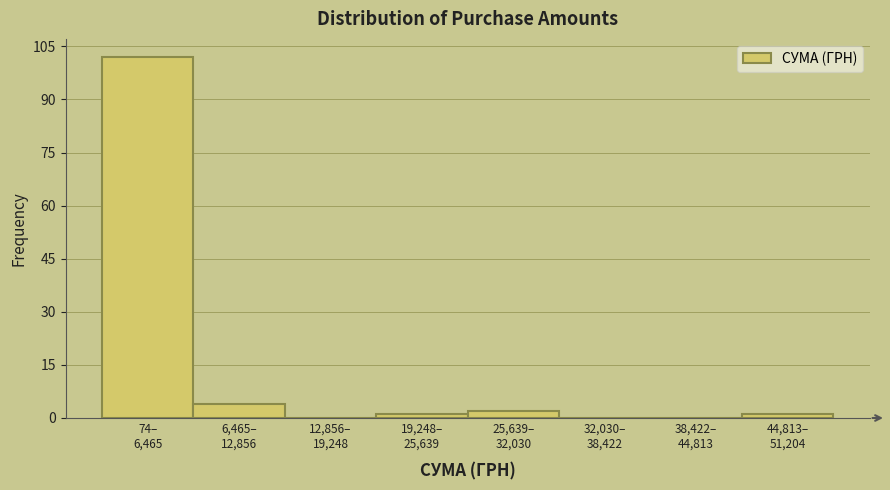

What is the maximum value shown in the chart?

102